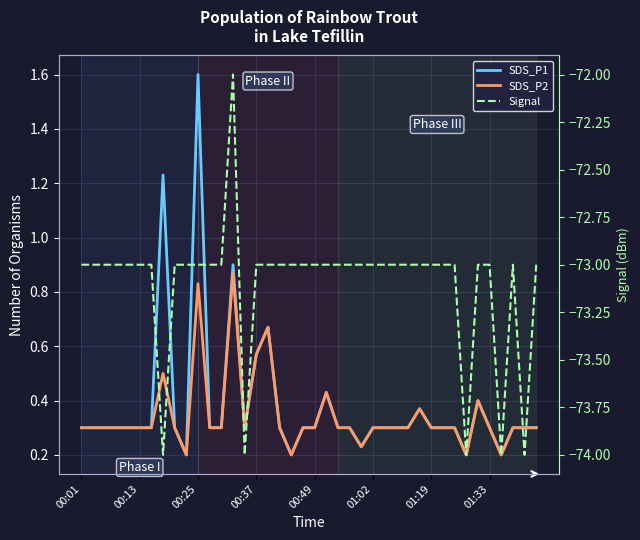

Is it true that Signal equals -113.2 at 01:33?

False